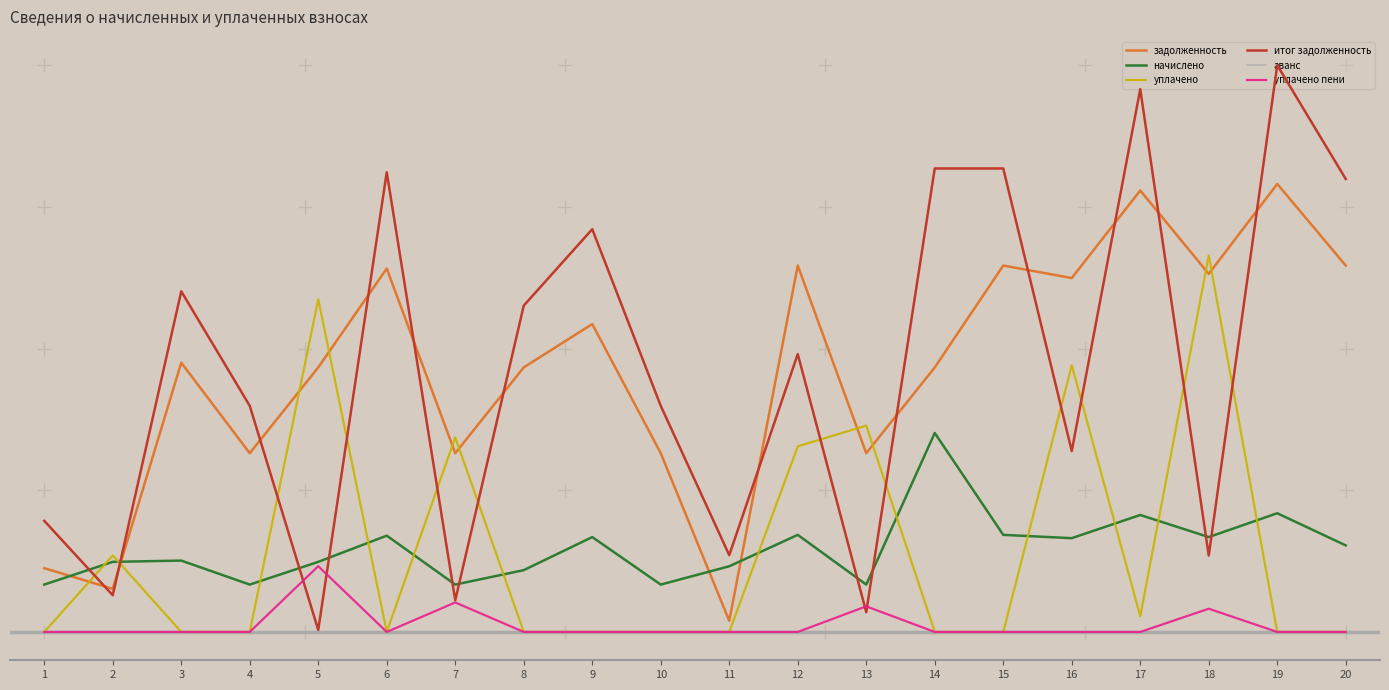

Is it true that уплачено пени equals 0.0 at 6?

True